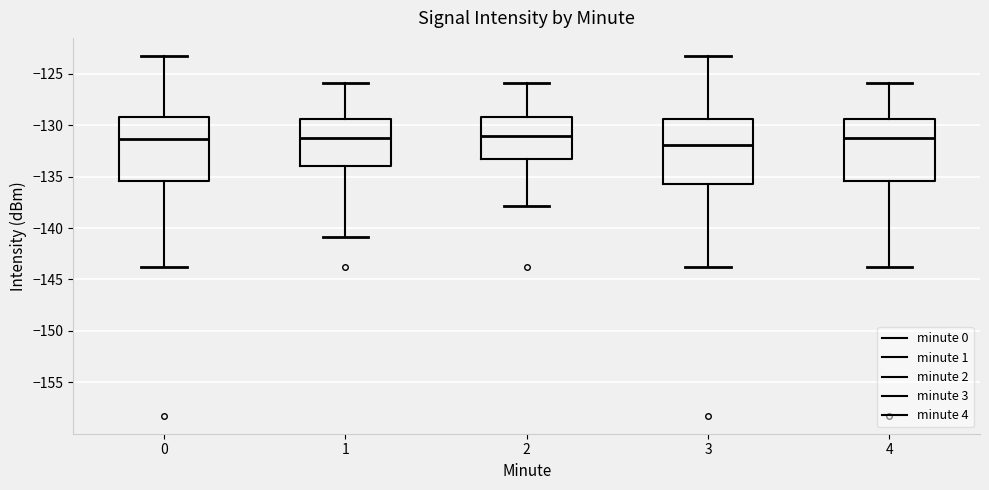

Where is the lower edge of the box at x = 3 on the y-axis? The values are not printed on the chart, so give them approximately, as read against the axis.

-135.5